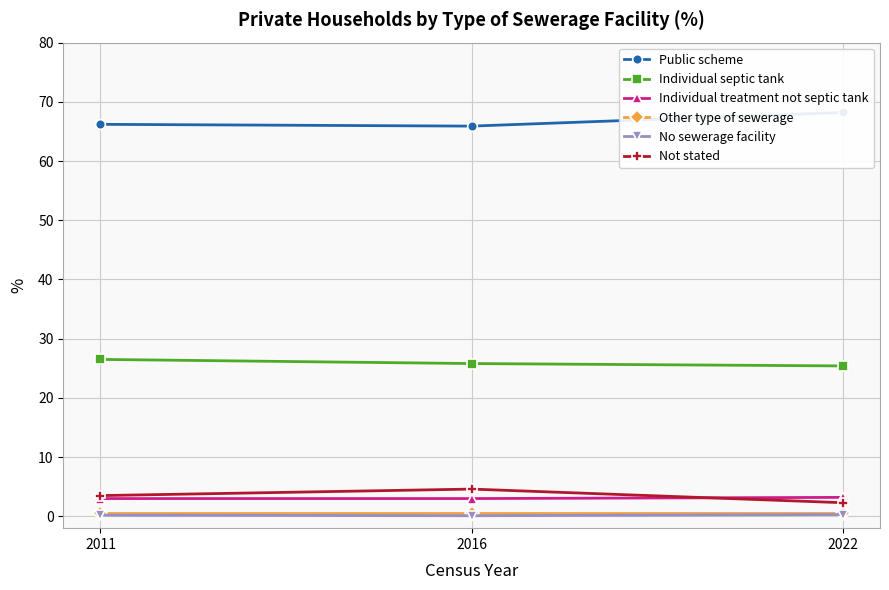

Does the chart display data point markers on the line(s)?

Yes